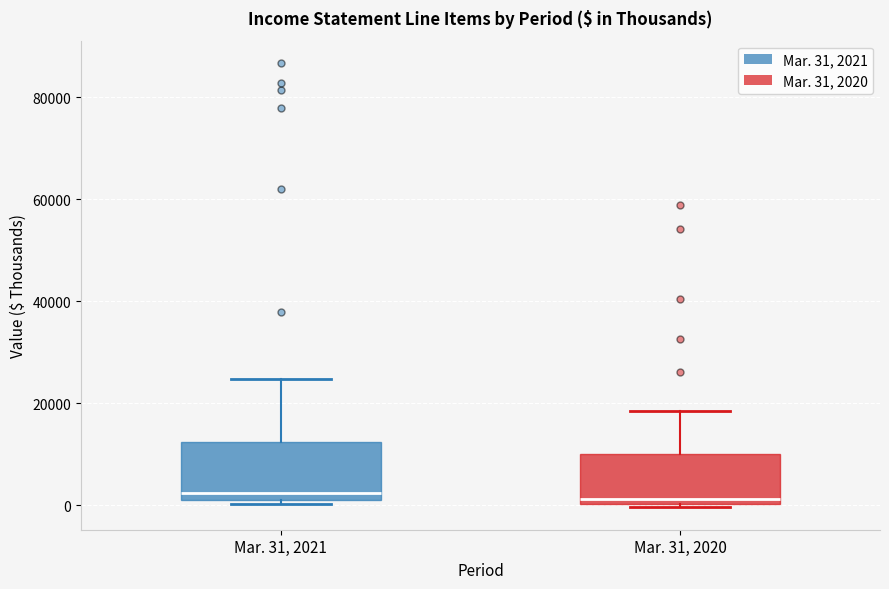

Reading left to right, transcribe this box plot: for each box, give where its median line is, the range the box spans, and where its two whiskers end, as read against the y-axis. The values are not printed on the chart, so give them approximately, as read against the axis.

Mar. 31, 2021: median 2000, box 0 to 12000, whiskers 0 (just below the box's lower edge) to 24000
Mar. 31, 2020: median 2000, box 0 to 10000, whiskers 0 (just below the box's lower edge) to 18000